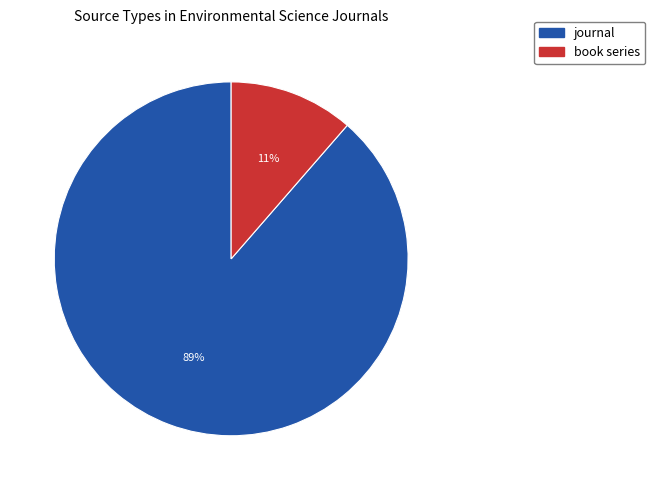

Which slice is the largest?

journal